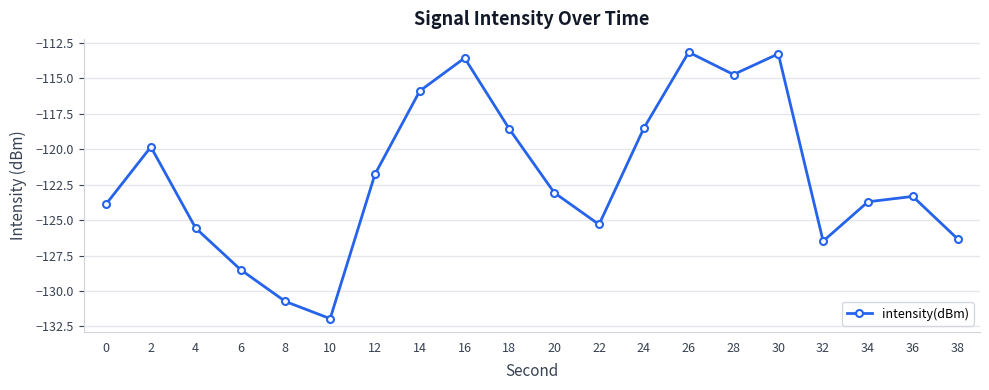

Between 28 and 8, which is larger?

28